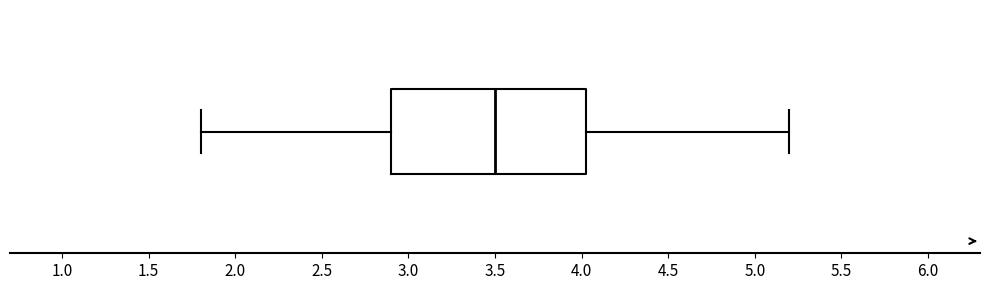

Where is the left edge of the box on the x-axis? The values are not printed on the chart, so give them approximately, as read against the axis.

2.90